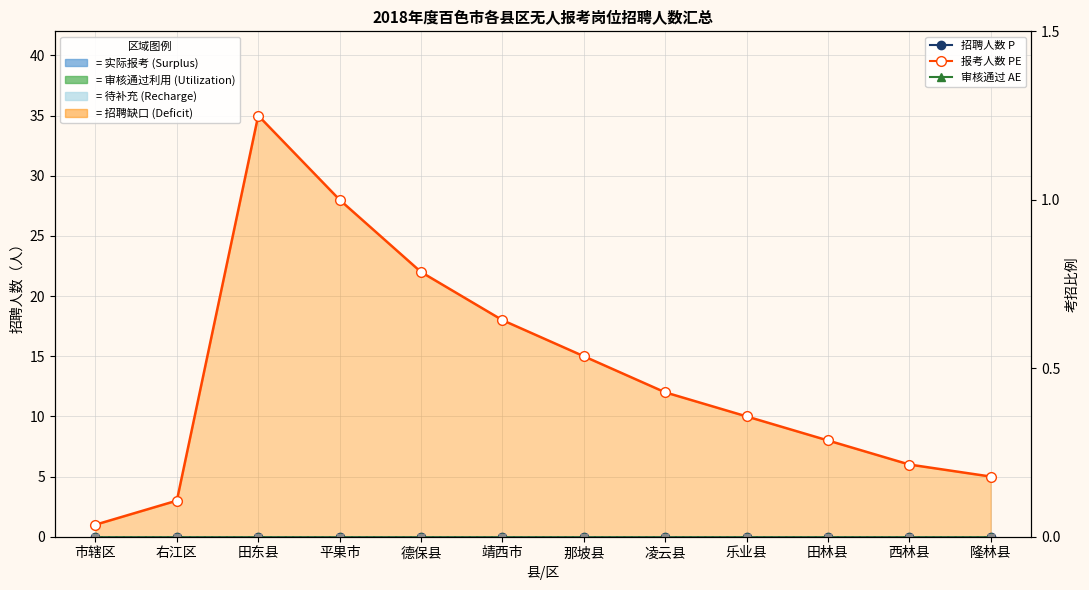

True or false: 考招比例 and 招聘人数 (P) cross at least once.

False